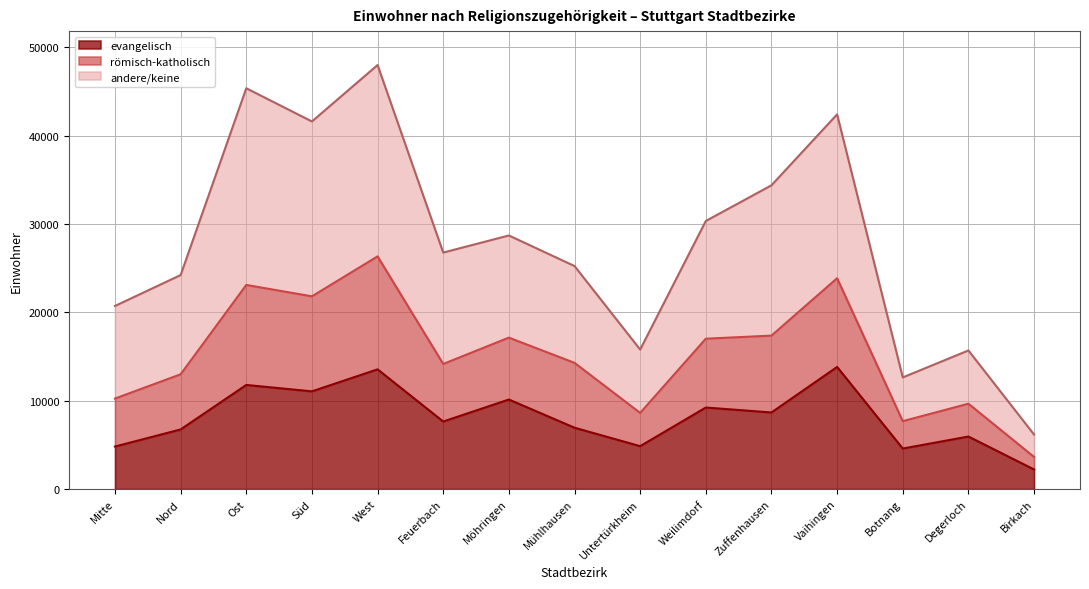

What is the total value across all series at Mühlhausen?

25249